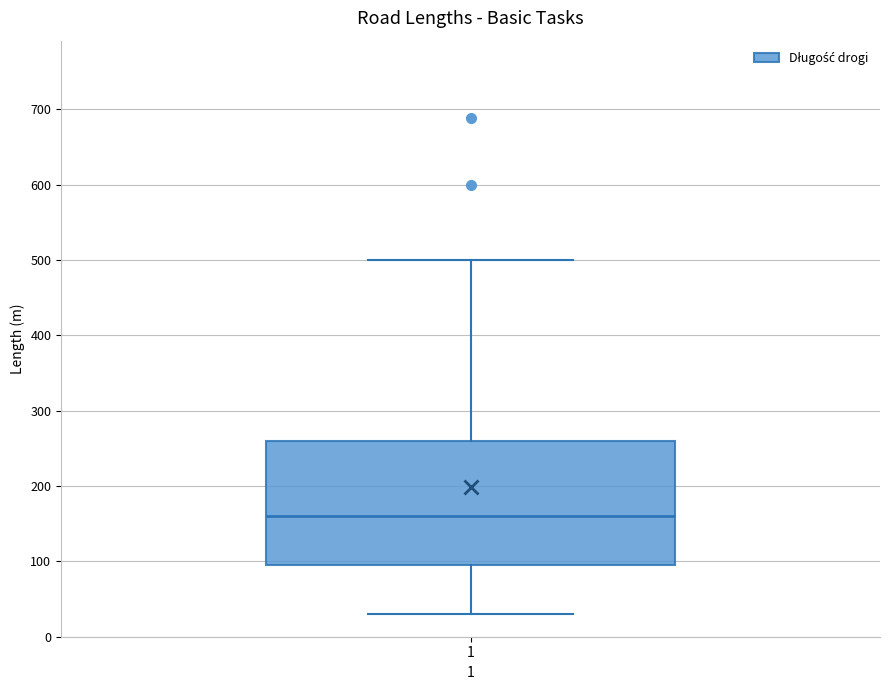

Where does the upper whisker of the box at x = 1 end on the y-axis? The values are not printed on the chart, so give them approximately, as read against the axis.

500